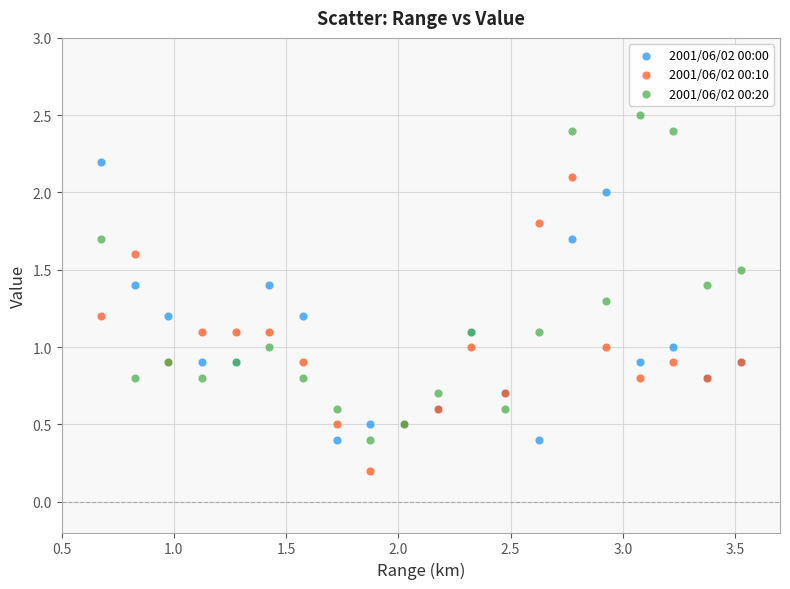

What are all the series names shown in the legend?

2001/06/02 00:00, 2001/06/02 00:10, 2001/06/02 00:20